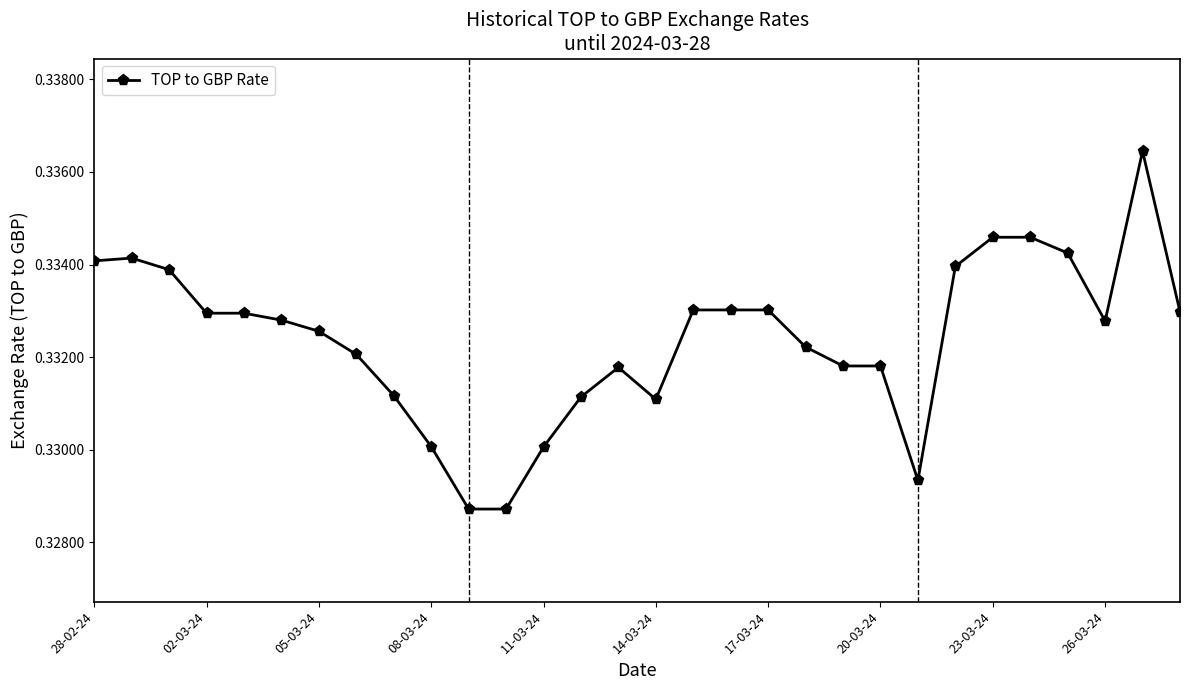

Count the values in the range 0 to 1.

30